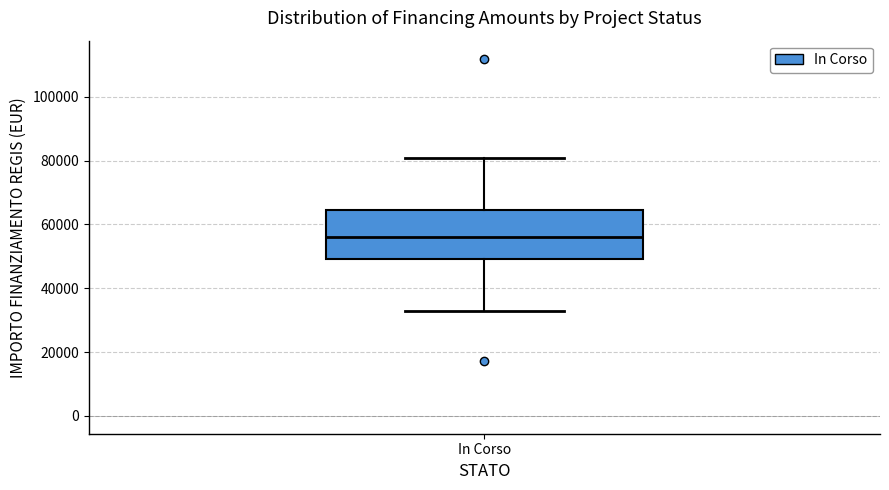

Transcribe this box plot: give where the median line is, the range the box spans, and where the two whiskers end, as read against the y-axis. The values are not printed on the chart, so give them approximately, as read against the axis.

median 56000, box 50000 to 64000, whiskers 32000 to 80000